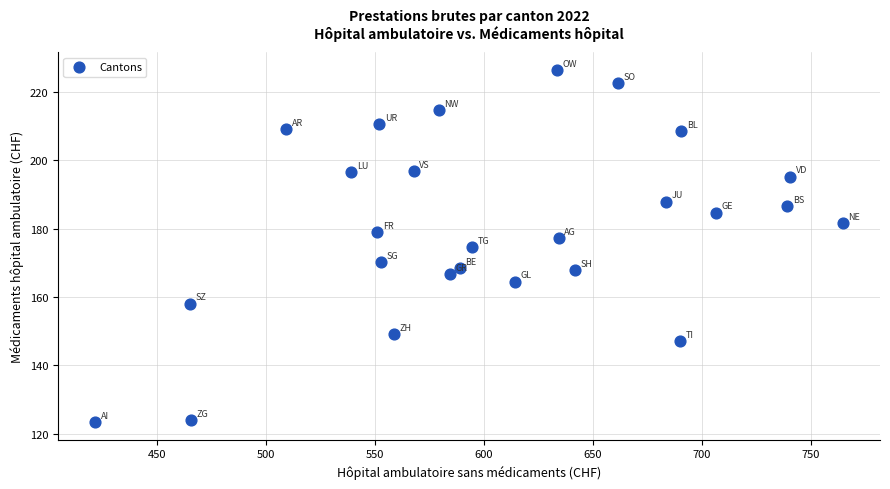

What is the range of X values (max minus min)?

343.3